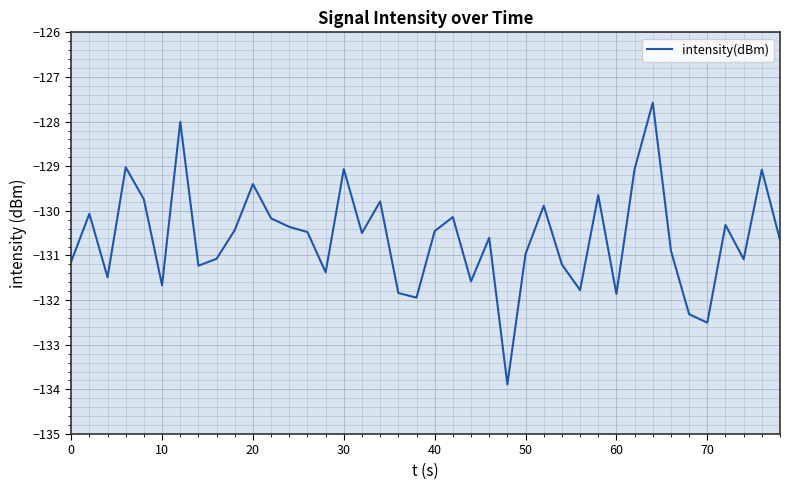

What is the maximum value shown in the chart?

-127.6